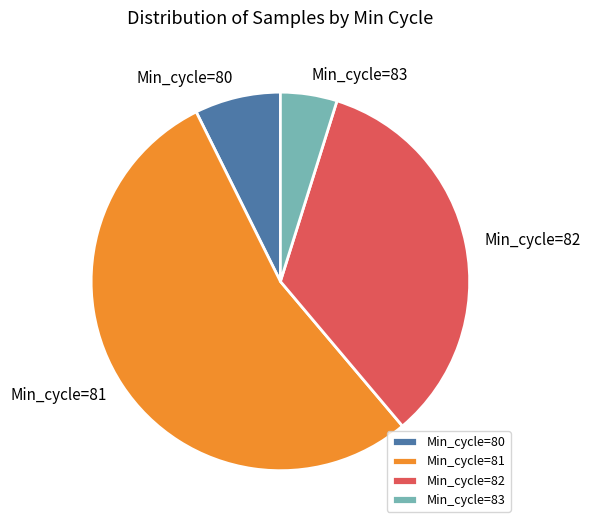

Which slice represents more than half of the pie?

Min_cycle=81